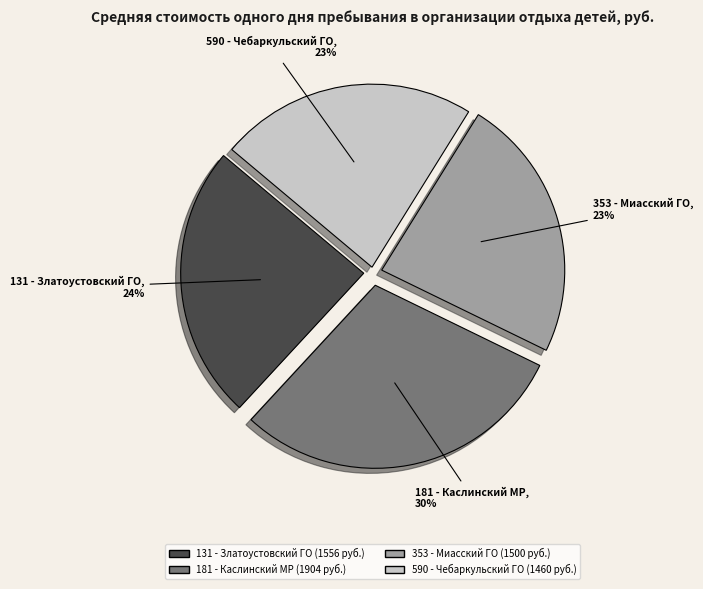

Between 590 - Чебаркульский ГО and 131 - Златоустовский ГО, which is larger?

131 - Златоустовский ГО